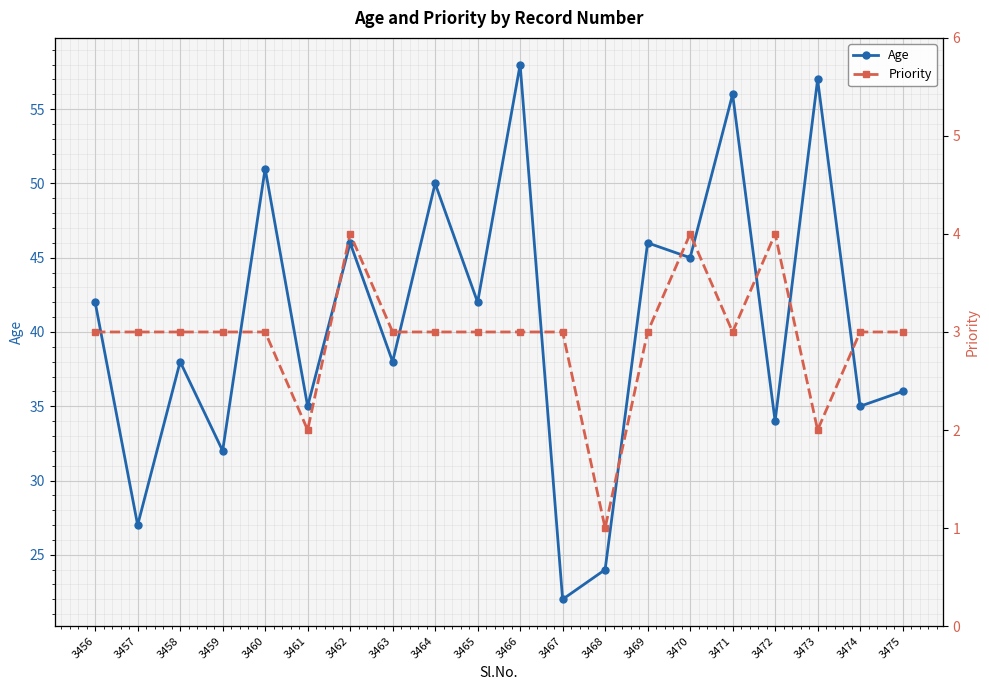

Which has a higher value, 3461 or 3475?

3475